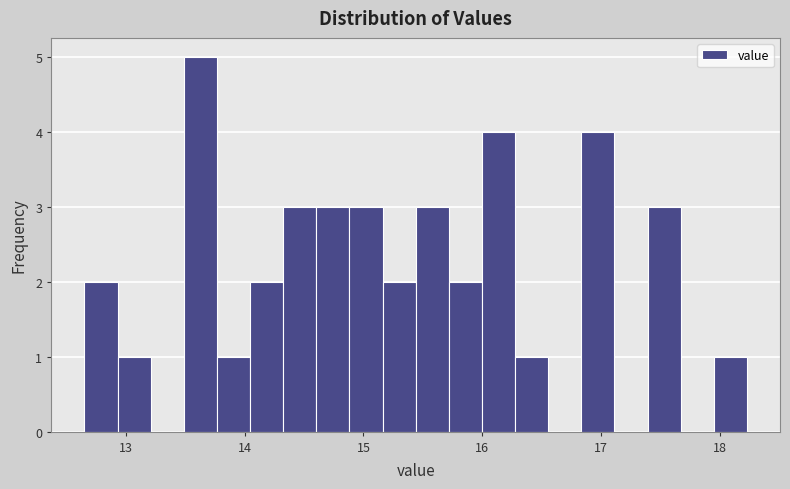

Around what value on the x-axis is the tallest bar? Give the approximate position of its centre, as read against the axis.

13.6